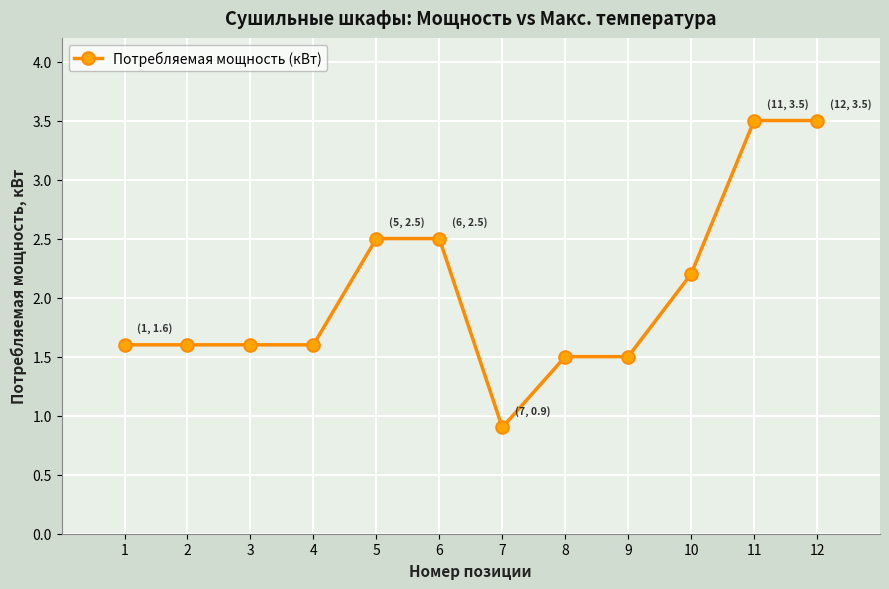

What is the maximum value shown in the chart?

3.5